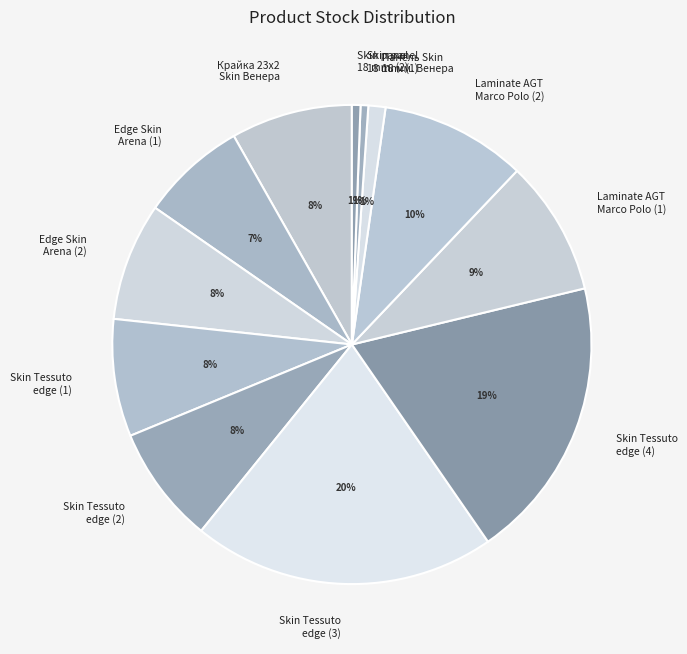

Is there a majority slice in this chart?

No